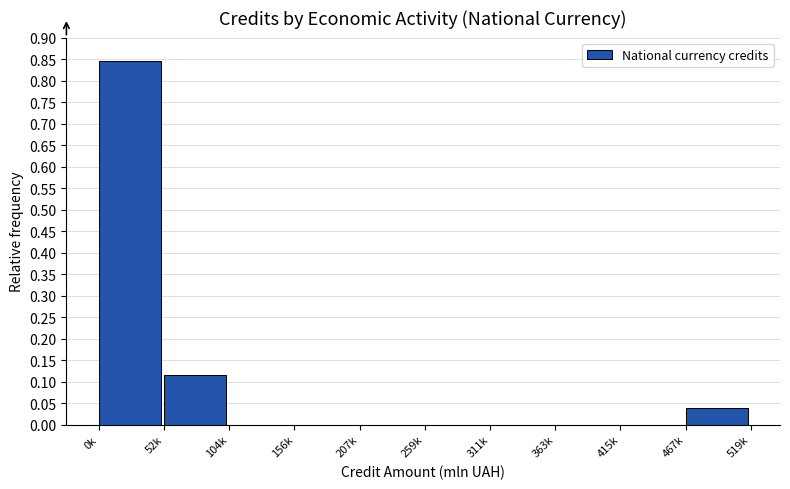

What is the sum of all values?

1.0